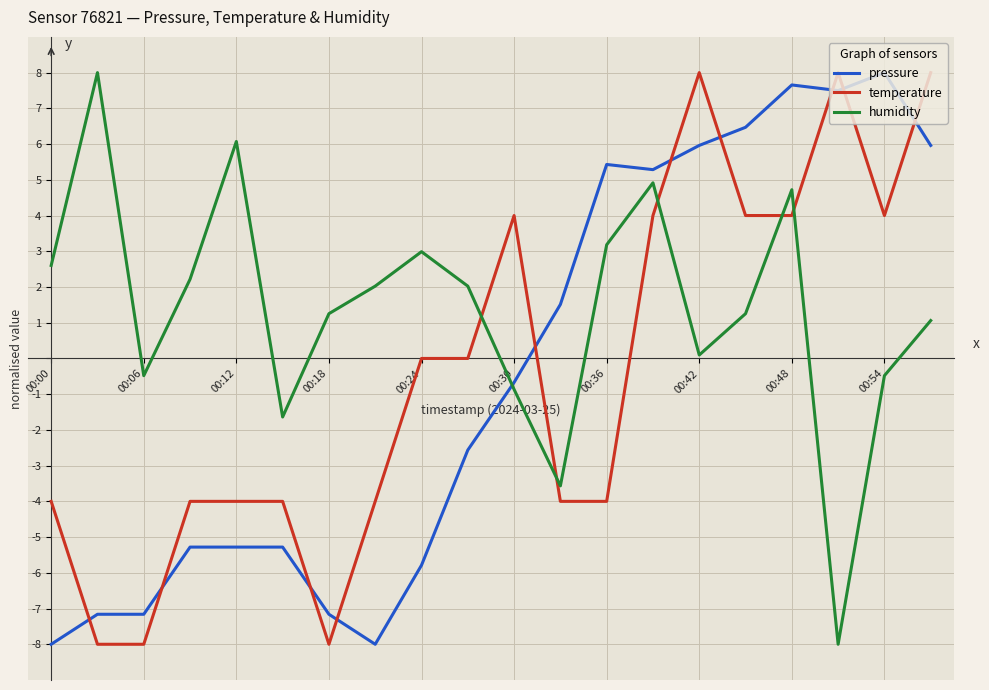

Which series has the largest total across all categories?

humidity